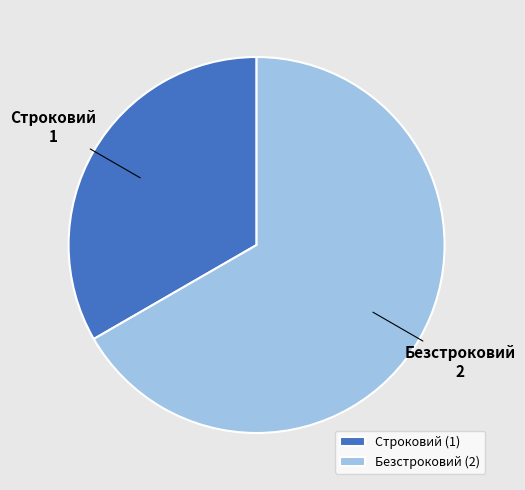

Between Строковий and Безстроковий, which is larger?

Безстроковий